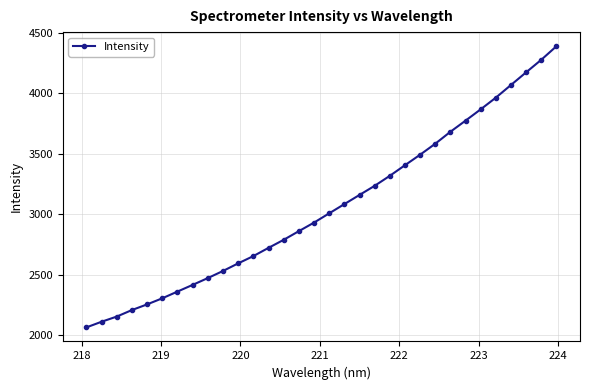

What is the difference between the second highest and minimum values?

2211.5